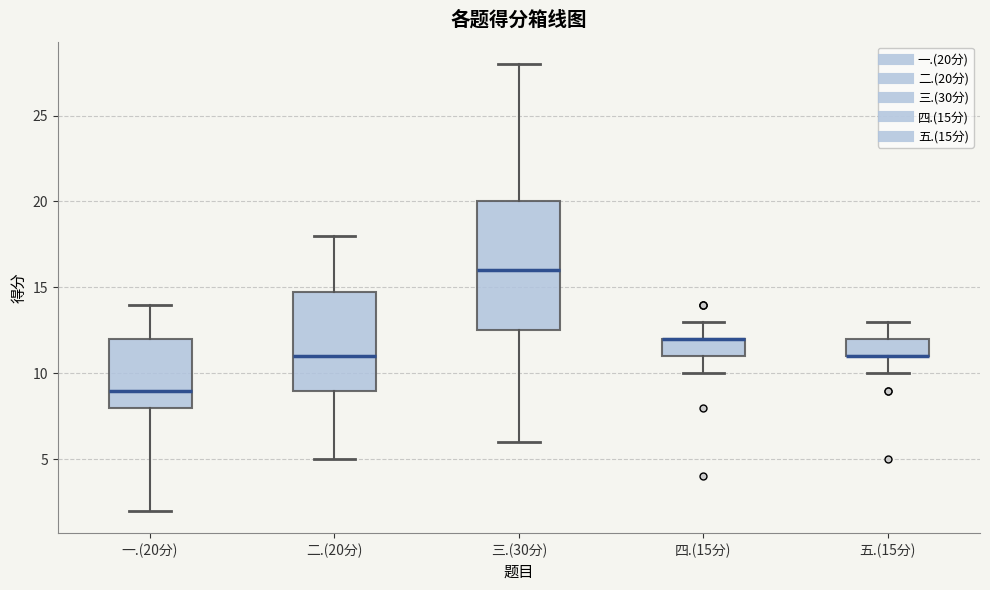

Reading left to right, transcribe this box plot: for each box, give where its median line is, the range the box spans, and where its two whiskers end, as read against the y-axis. The values are not printed on the chart, so give them approximately, as read against the axis.

一.(20分): median 9.0, box 8.0 to 12.0, whiskers 2.0 to 14.0
二.(20分): median 11.0, box 9.0 to 15.0, whiskers 5.0 to 18.0
三.(30分): median 16.0, box 12.5 to 20.0, whiskers 6.0 to 28.0
四.(15分): median 12.0 (drawn on the box's upper edge), box 11.0 to 12.0, whiskers 10.0 to 13.0
五.(15分): median 11.0 (drawn on the box's lower edge), box 11.0 to 12.0, whiskers 10.0 to 13.0